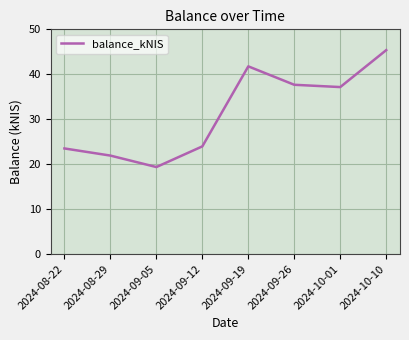

Rank the categories by value from highest to lowest.

2024-10-10, 2024-09-19, 2024-09-26, 2024-10-01, 2024-09-12, 2024-08-22, 2024-08-29, 2024-09-05